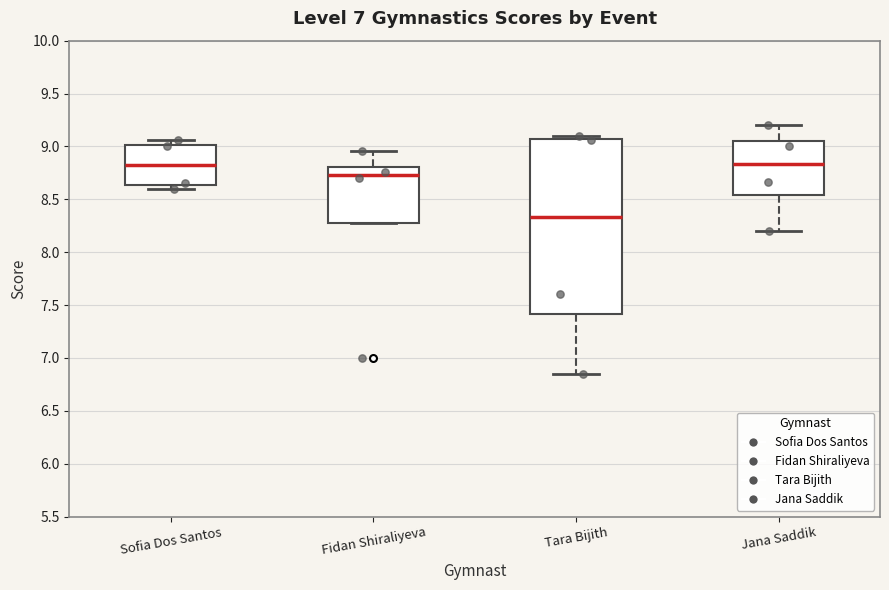

Comparing the boxes themselves (not the whiskers), which one is the tallest?

Tara Bijith